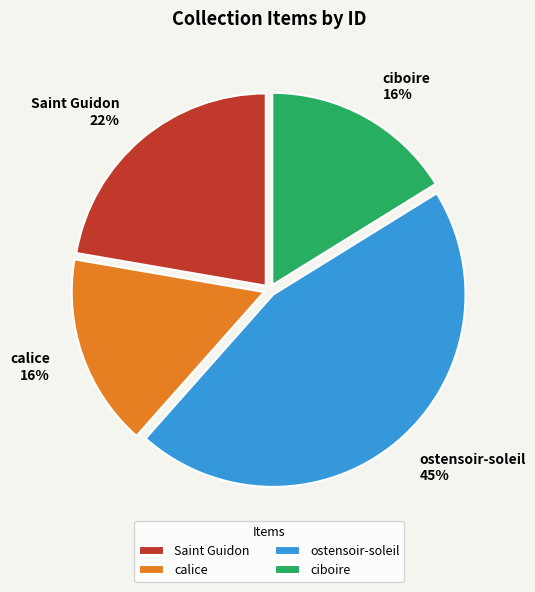

Is there any slice that represents more than half of the pie?

No